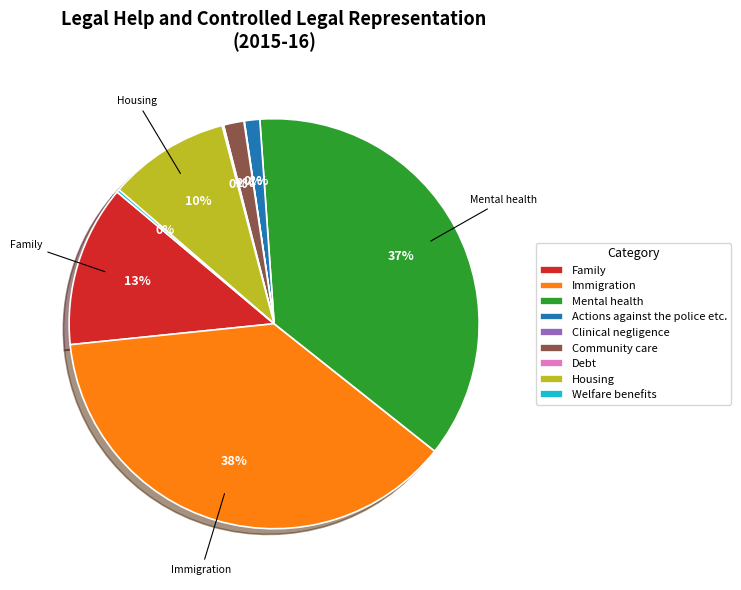

Which slice is the largest?

Immigration